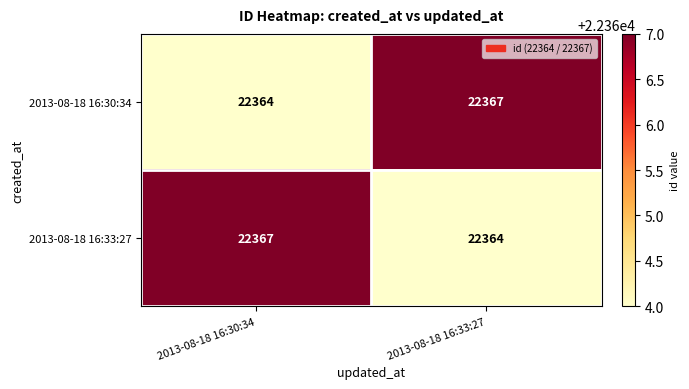

What is the total value across all series at 2013-08-18 16:33:27?

44731